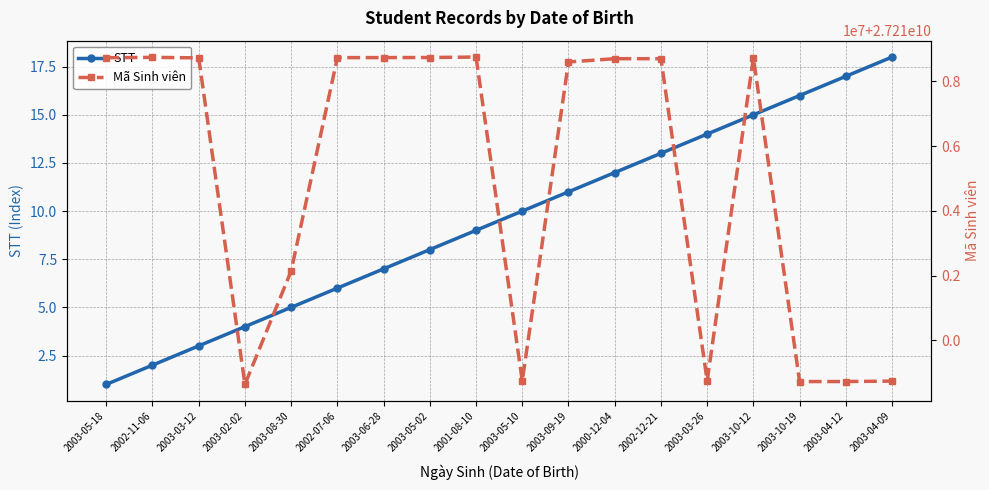

What is the sum of the Mã Sinh viên values at 2002-12-21 and 2003-05-18?

54437436768